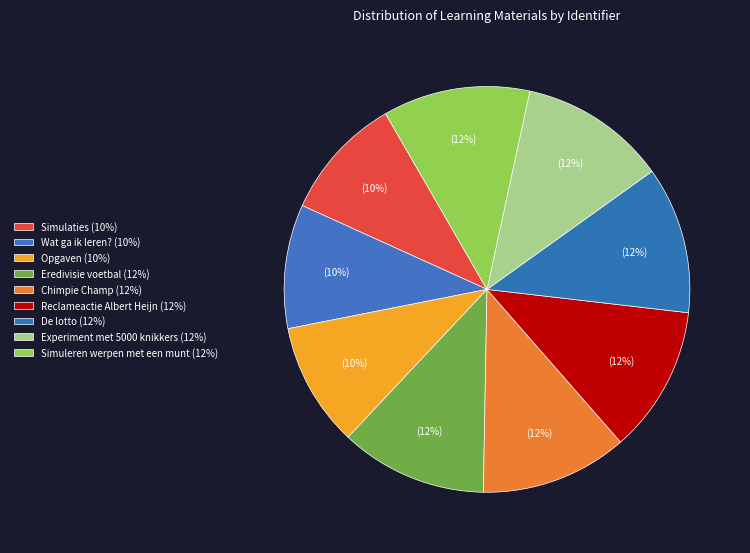

Which category has the biggest portion of the pie?

Simuleren werpen met een munt